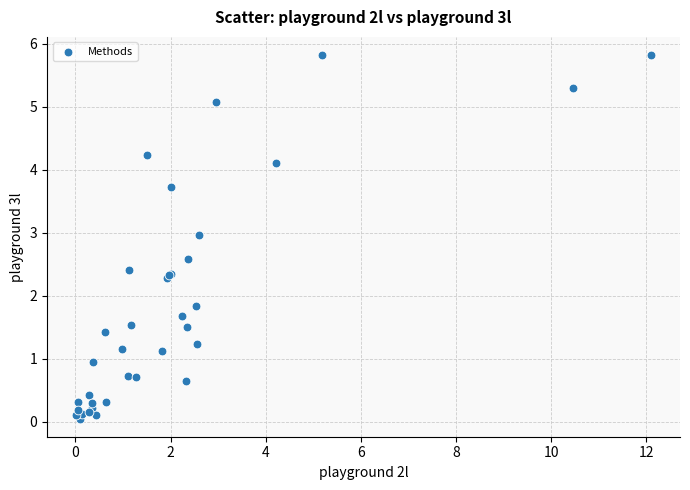

What Y value in the scatter plot is closest to 2?

1.8